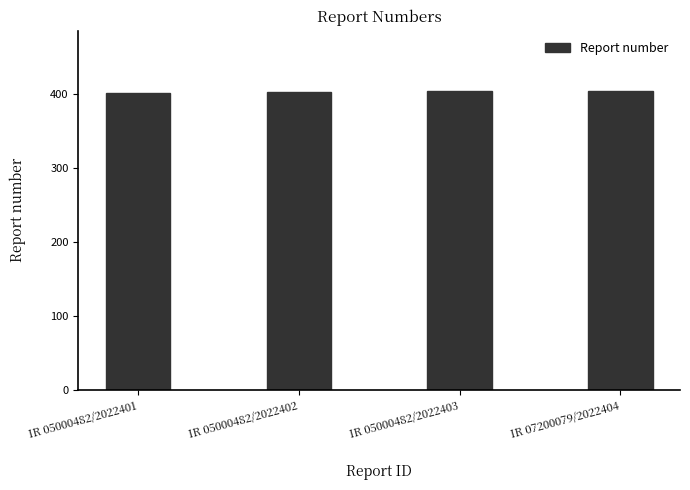

What position from the right is IR 07200079/2022404?

1